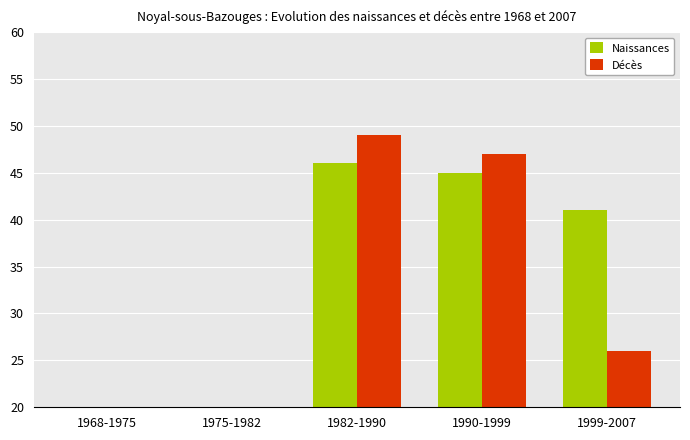

How many data points does each series have?

5